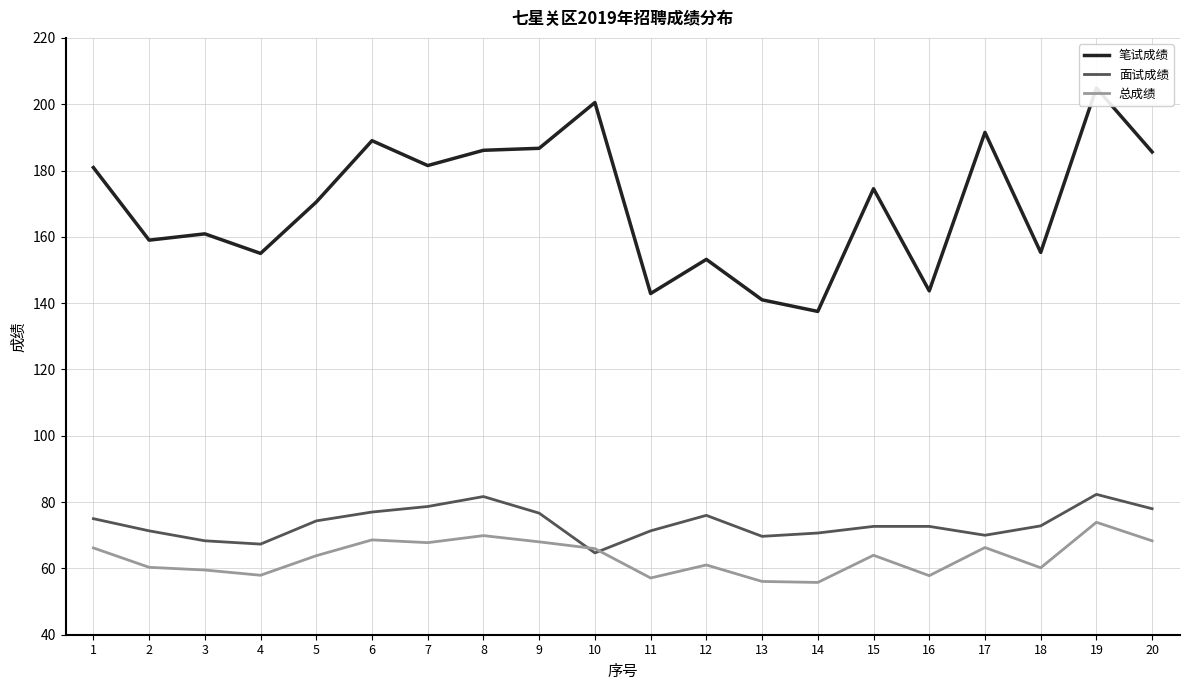

True or false: 面试成绩 has a value of 15.8 at 4.

False